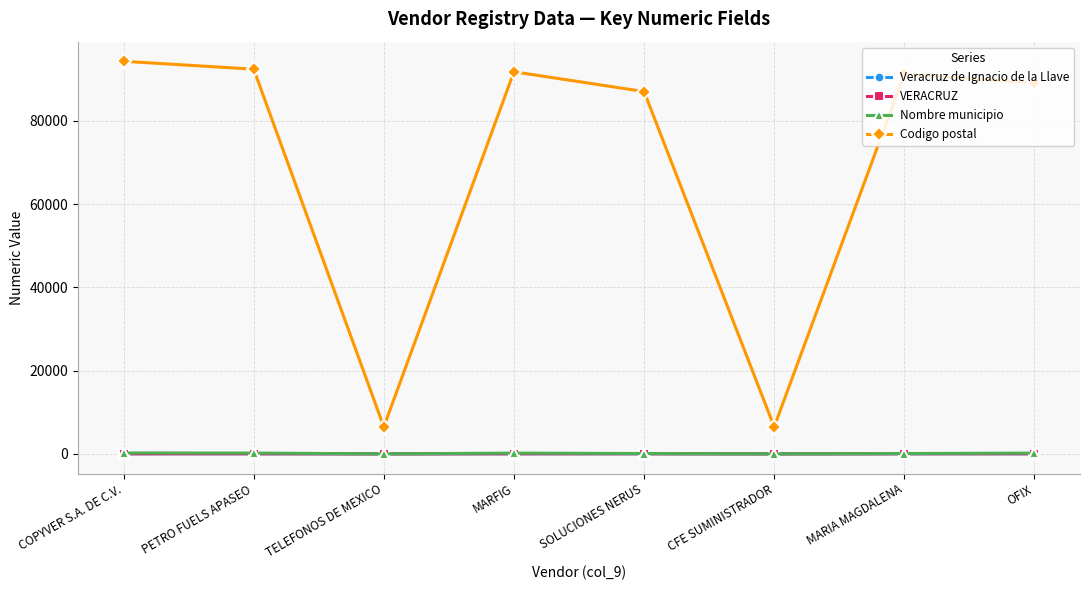

What is the greatest value displayed?

94294